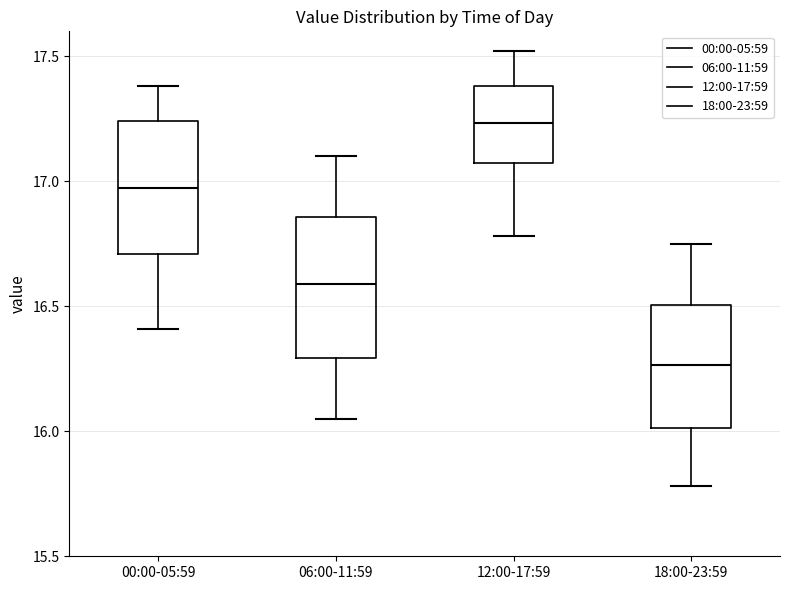

Which box's median line is the highest?

12:00-17:59